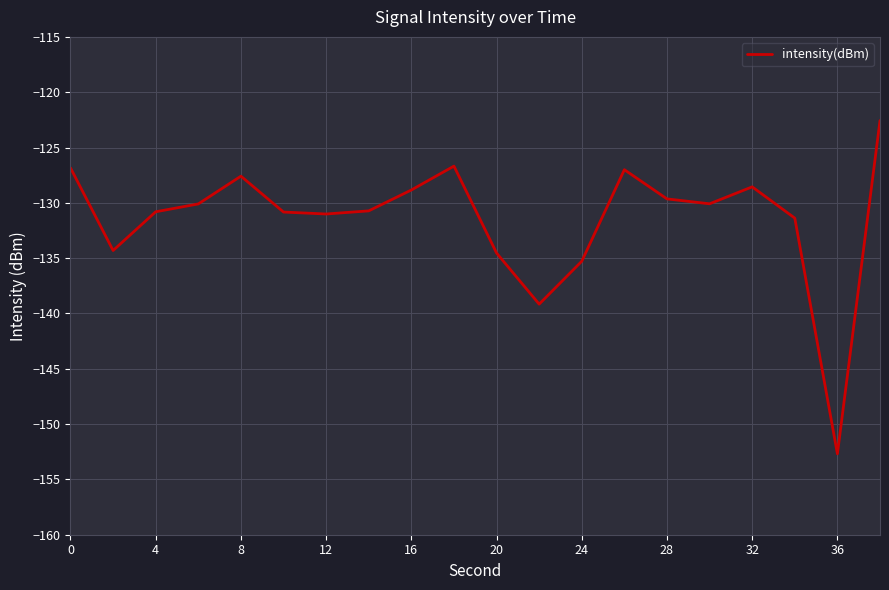

What is the minimum value shown in the chart?

-152.7